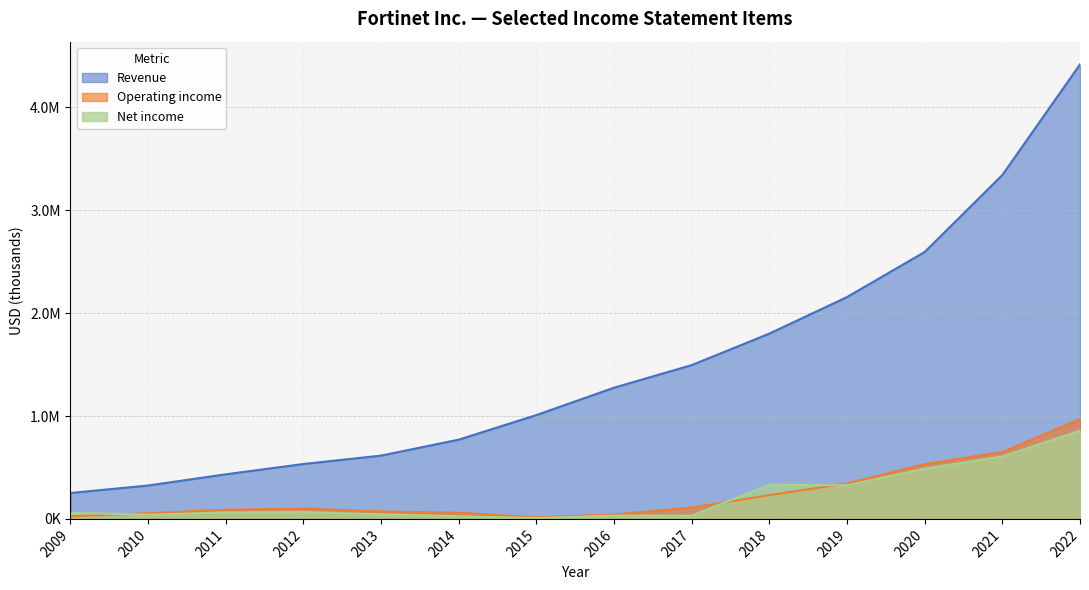

What are all the series names shown in the legend?

Revenue, Operating income, Net income